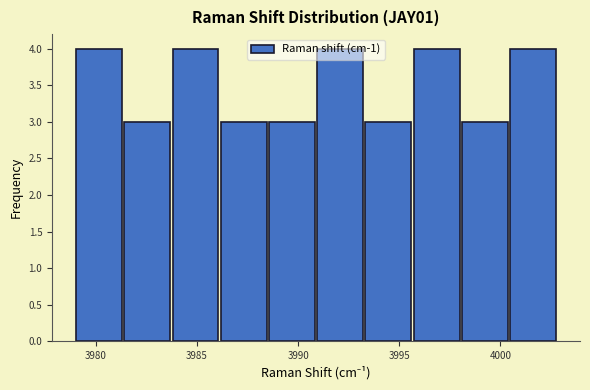

Reading left to right, transcribe this chart: for each bar, give the range it covers on the x-axis and its height. Neither the bar edges nor the heights are printed on the chart, so give them approximately, as read against the axes.

3979.0 to 3981.5: 4
3981.5 to 3983.5: 3
3983.5 to 3986.0: 4
3986.0 to 3988.5: 3
3988.5 to 3991.0: 3
3991.0 to 3993.5: 4
3993.5 to 3995.5: 3
3995.5 to 3998.0: 4
3998.0 to 4000.5: 3
4000.5 to 4003.0: 4